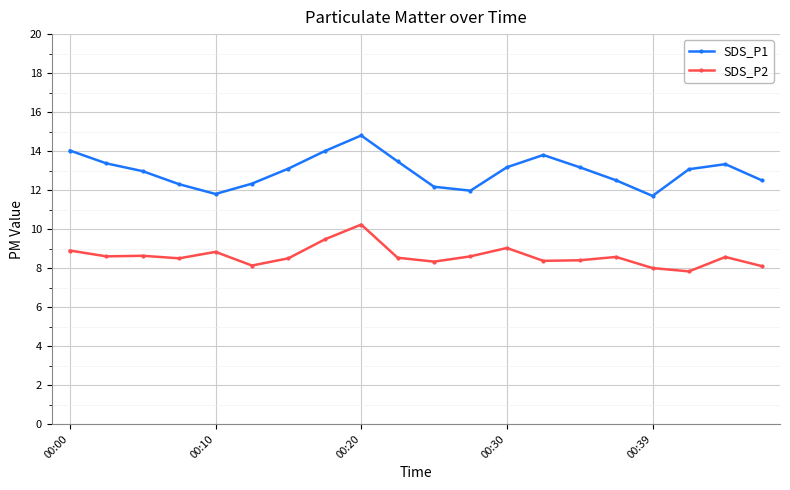

Which series has the largest range (max minus min)?

SDS_P1